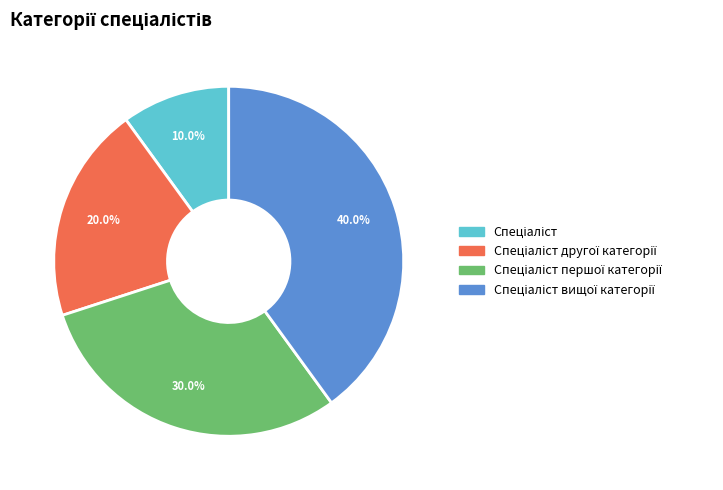

Count the number of slices in the pie.

4